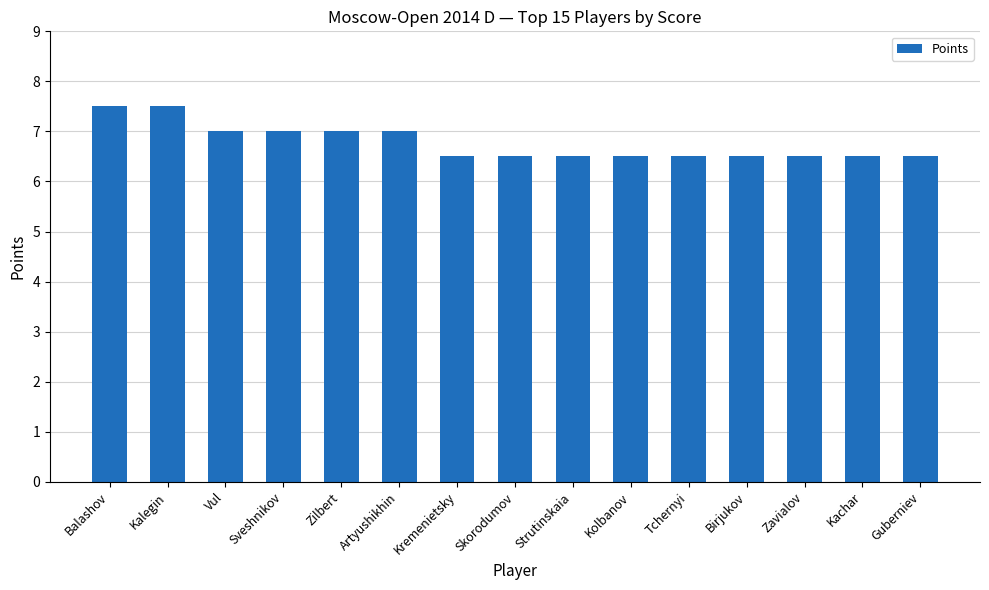

What is the change in value from Balashov to Zavialov?

-1.0